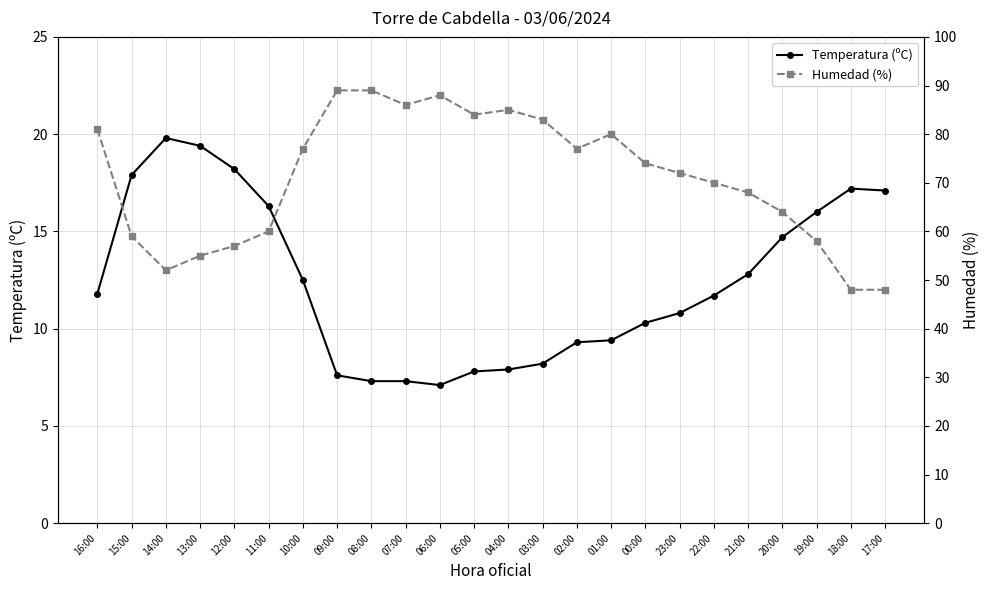

Which series has the largest range (max minus min)?

Humedad (%)